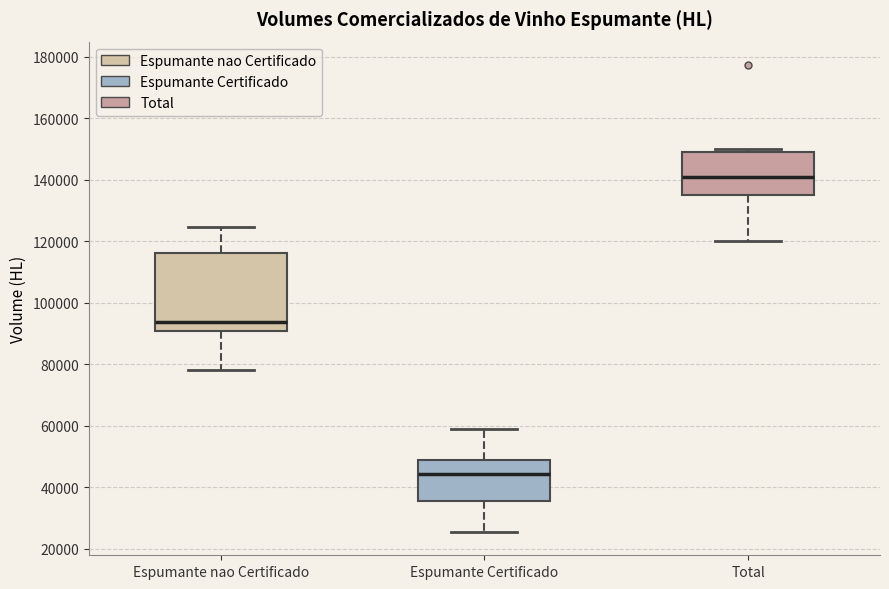

Which box is the tallest, from its lower edge to its upper edge?

Espumante nao Certificado